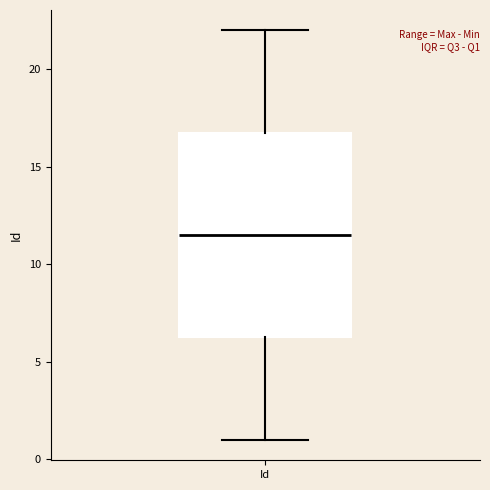

Where does the lower whisker of the box for Id end on the y-axis? The values are not printed on the chart, so give them approximately, as read against the axis.

1.0